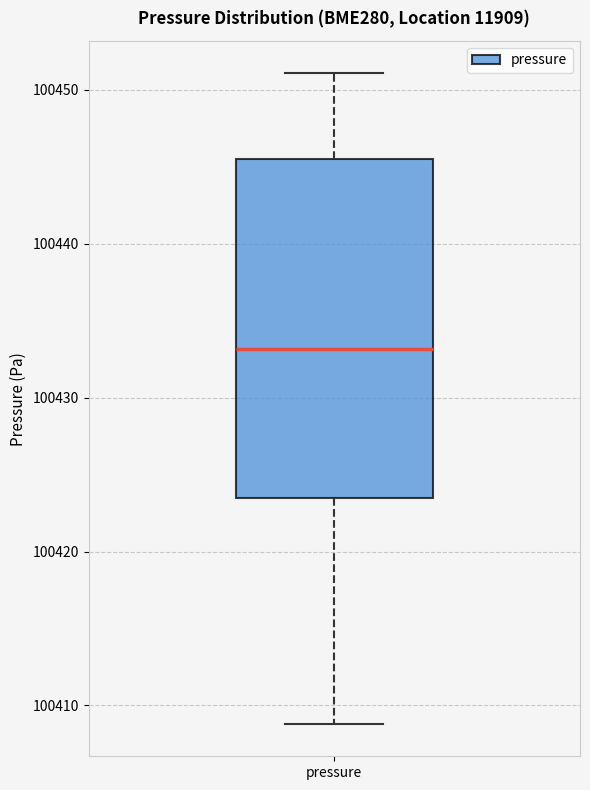

Where does the upper whisker of the box for pressure end on the y-axis? The values are not printed on the chart, so give them approximately, as read against the axis.

100451